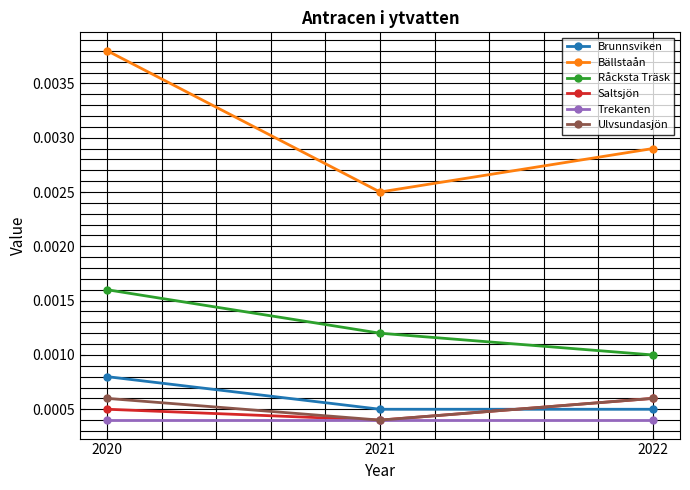

Does the chart display data point markers on the line(s)?

Yes